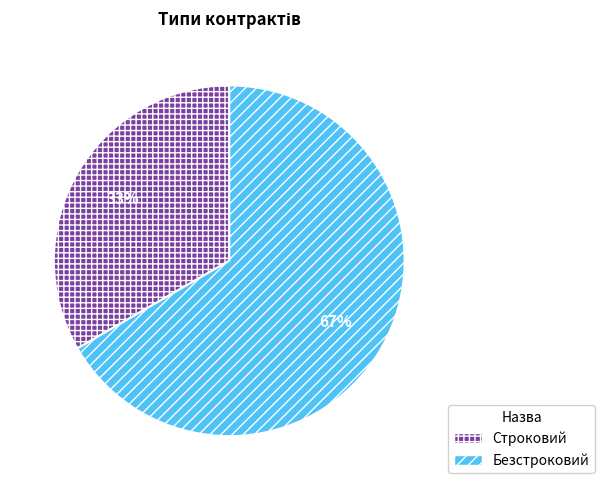

Is there any slice that represents more than half of the pie?

Yes